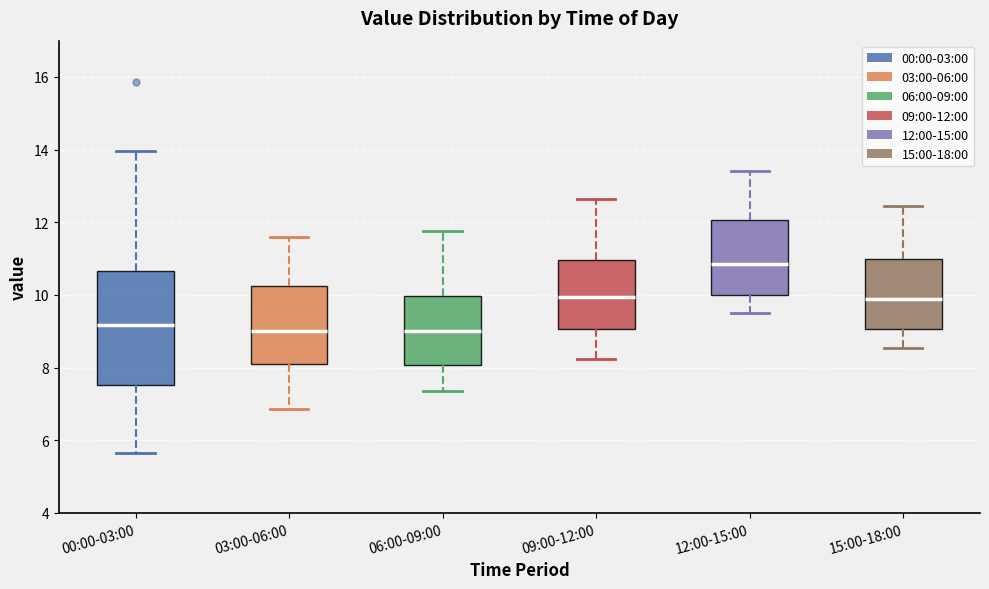

Where is the upper edge of the box for 09:00-12:00 on the y-axis? The values are not printed on the chart, so give them approximately, as read against the axis.

11.0